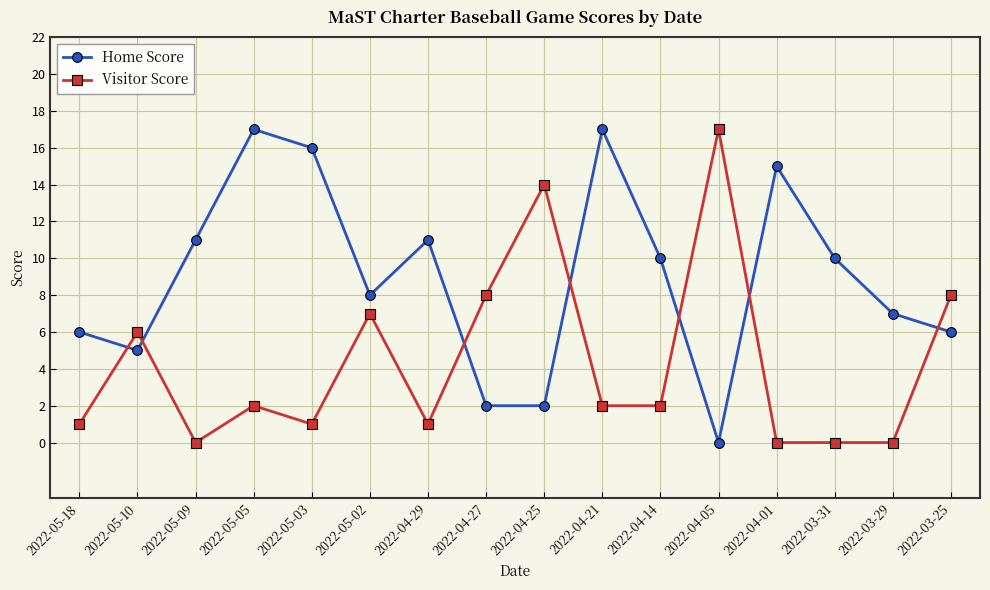

Rank the series at 2022-04-29 from highest to lowest value.

Home Score, Visitor Score